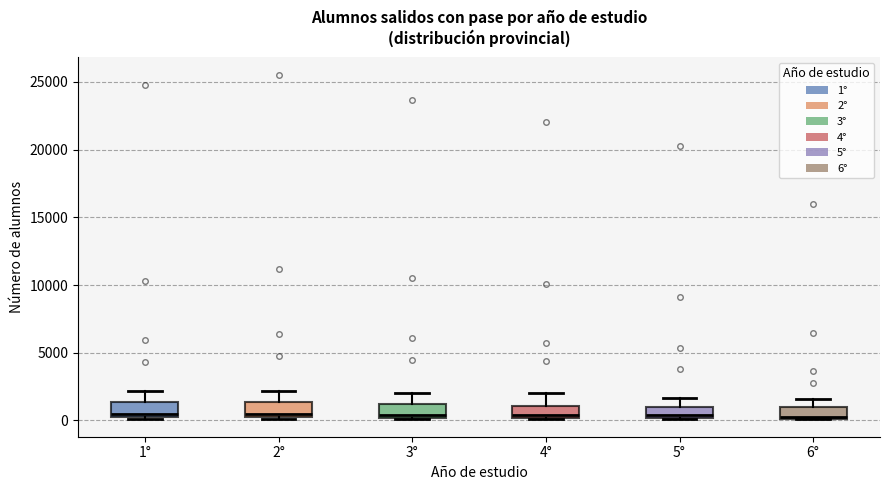

Reading left to right, transcribe this box plot: for each box, give where its median line is, the range the box spans, and where its two whiskers end, as read against the y-axis. The values are not printed on the chart, so give them approximately, as read against the axis.

1°: median 500 (just above the box's lower edge), box 500 to 1500, whiskers 0 to 2000
2°: median 500, box 0 to 1500, whiskers 0 to 2000
3°: median 500, box 0 to 1000, whiskers 0 to 2000
4°: median 500, box 0 to 1000, whiskers 0 to 2000
5°: median 500, box 0 to 1000, whiskers 0 to 1500
6°: median 500, box 0 to 1000, whiskers 0 to 1500